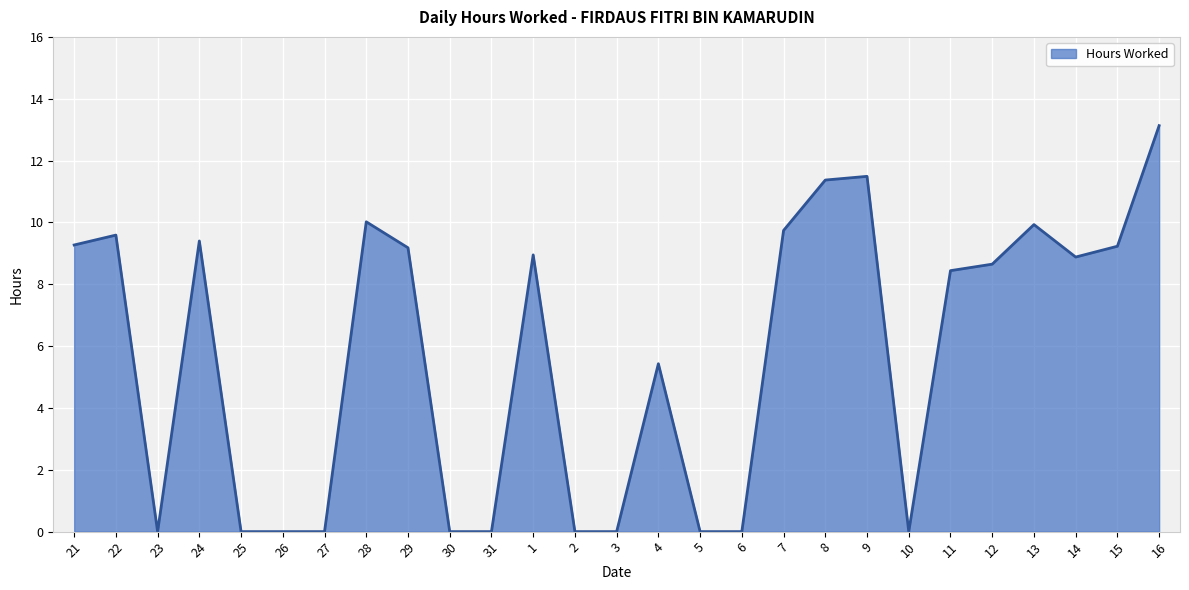

What is the sum of the values at 9 and 29?

20.7